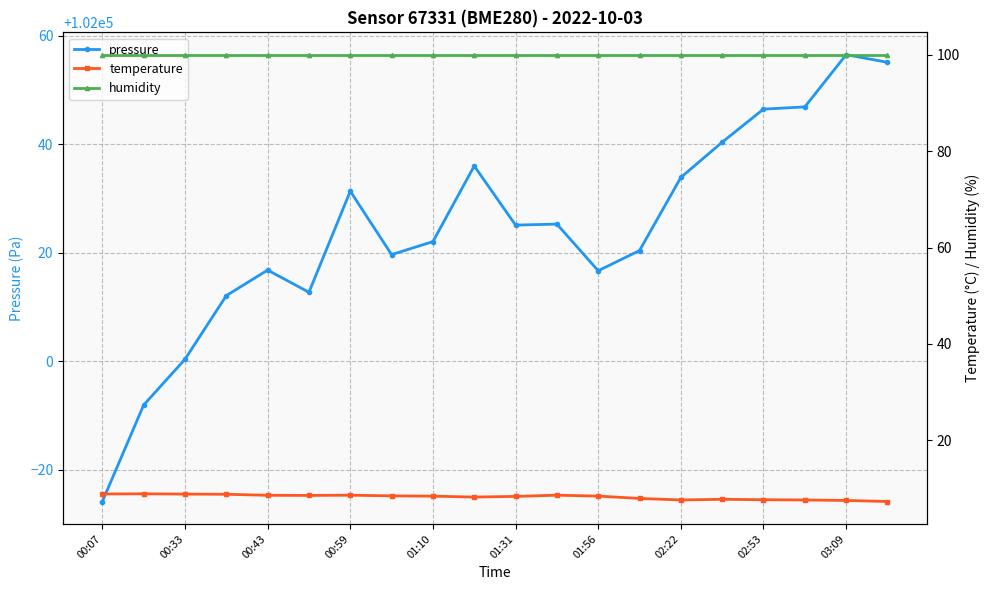

Where is the first local maximum for pressure?

00:43